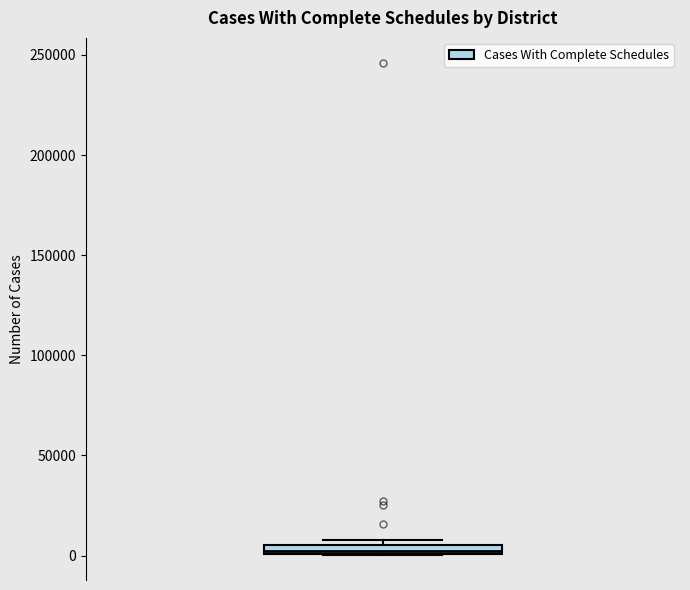

Where is the upper edge of the box on the y-axis? The values are not printed on the chart, so give them approximately, as read against the axis.

5000